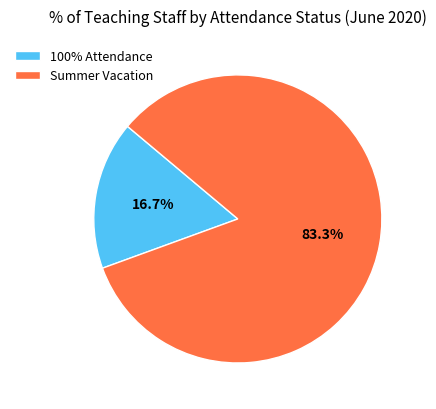

How much of the chart is everything except 100% Attendance?

83.3%